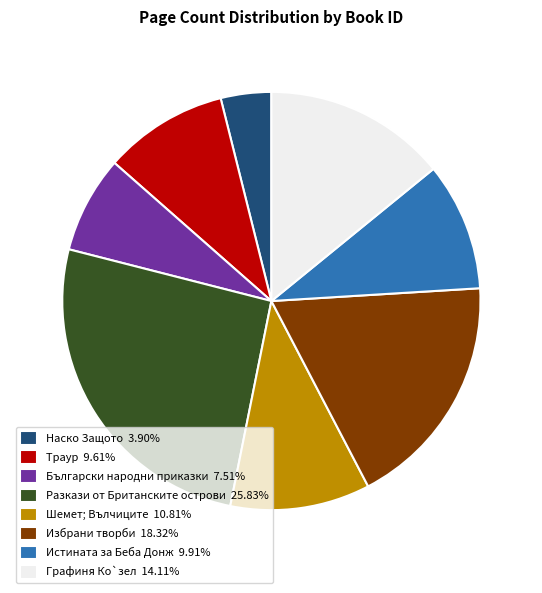

How many slices are in this pie chart?

8